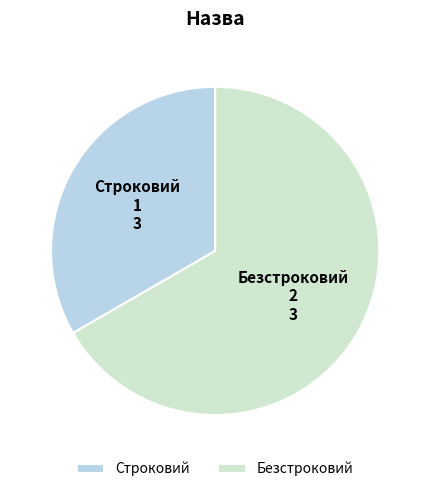

True or false: Строковий accounts for 33% of the total.

True